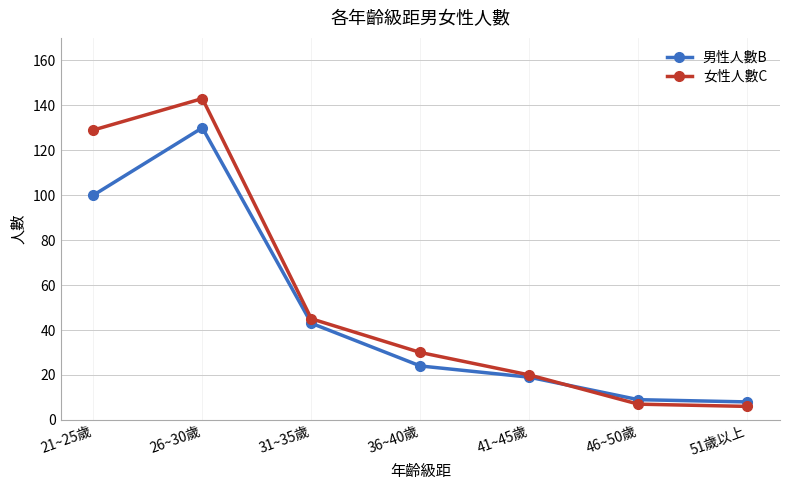

Is it true that 女性人數C equals 6 at 51歲以上?

True